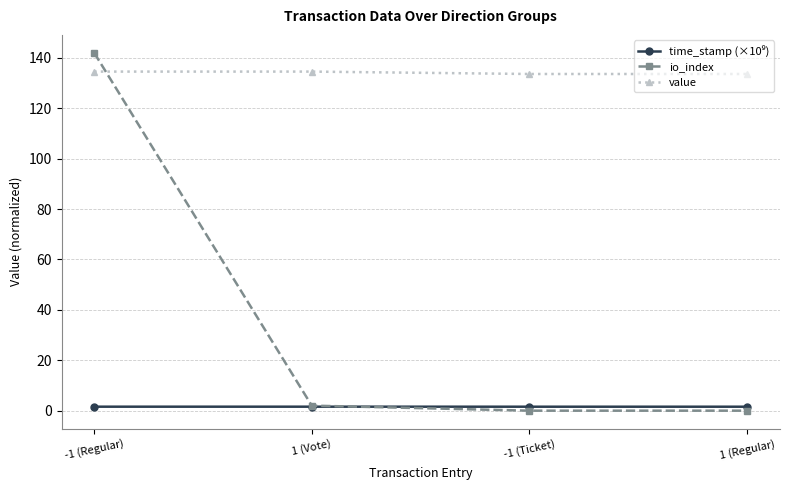

Which series ends up on top after the final intersection of value and io_index?

value